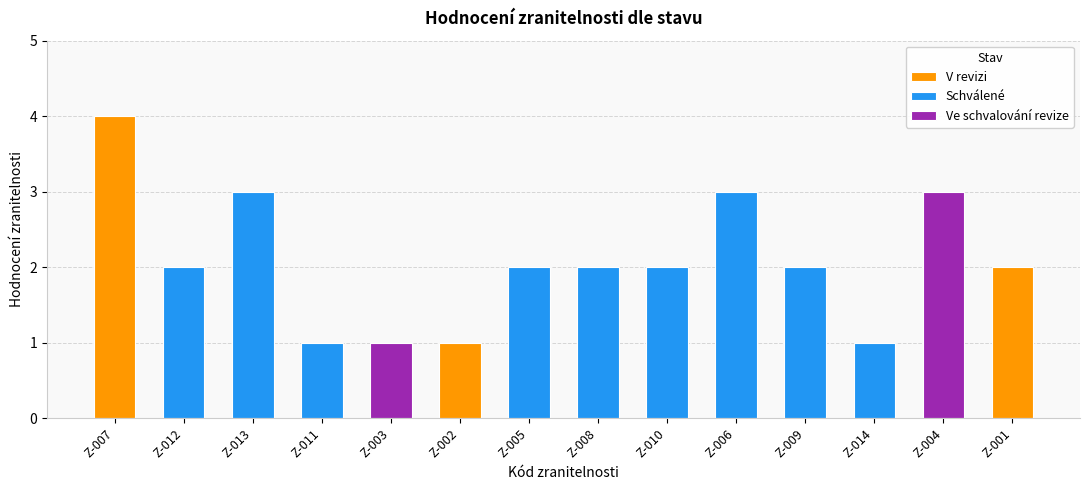

What is the label of the 12th bar from the left?

Z-014